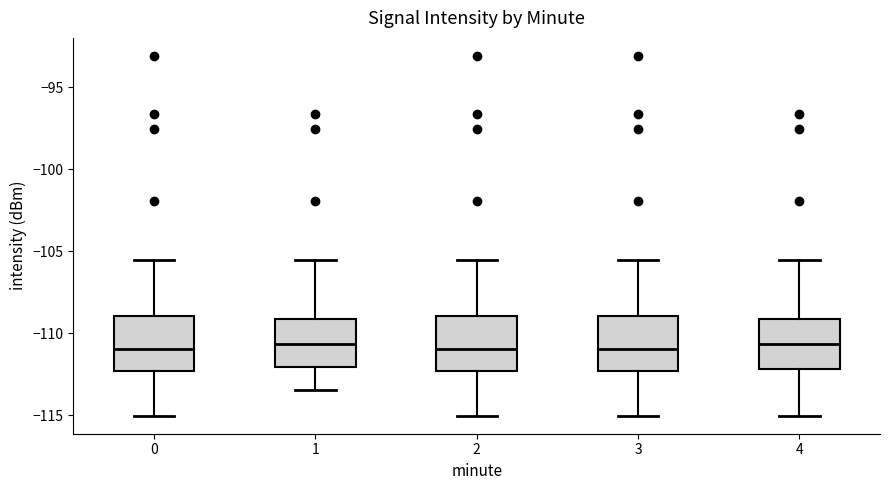

Reading left to right, transcribe this box plot: for each box, give where its median line is, the range the box spans, and where its two whiskers end, as read against the y-axis. The values are not printed on the chart, so give them approximately, as read against the axis.

0: median -111.0, box -112.5 to -109.0, whiskers -115.0 to -105.5
1: median -110.5, box -112.0 to -109.0, whiskers -113.5 to -105.5
2: median -111.0, box -112.5 to -109.0, whiskers -115.0 to -105.5
3: median -111.0, box -112.5 to -109.0, whiskers -115.0 to -105.5
4: median -110.5, box -112.0 to -109.0, whiskers -115.0 to -105.5